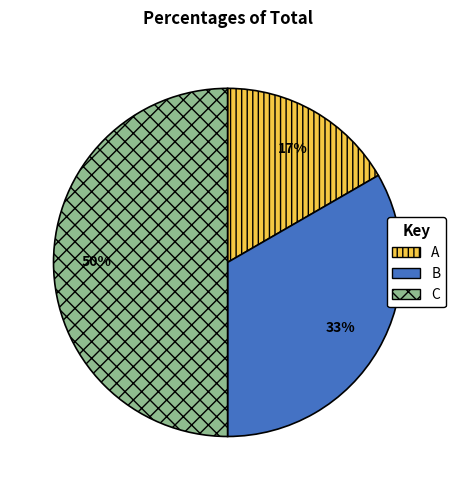

Approximately how many times larger is the value at A compared to B?

0.5